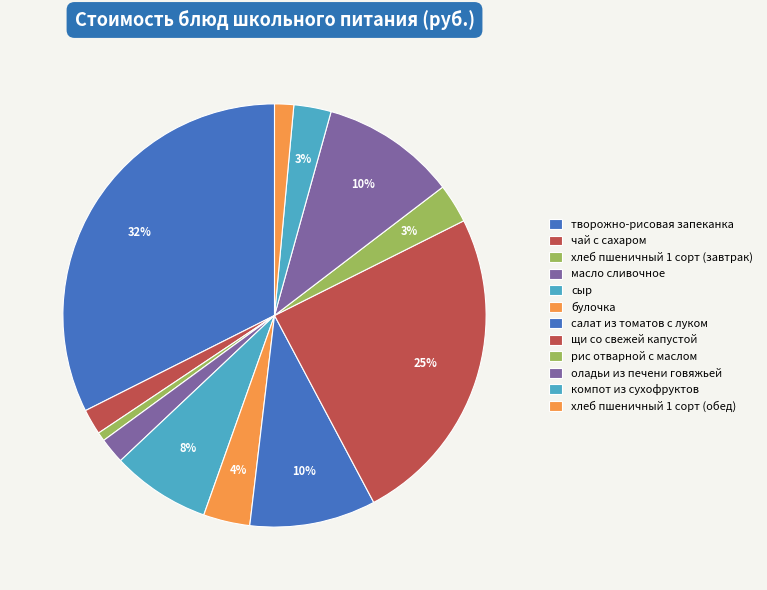

Is it true that сыр is 1% of the pie?

False